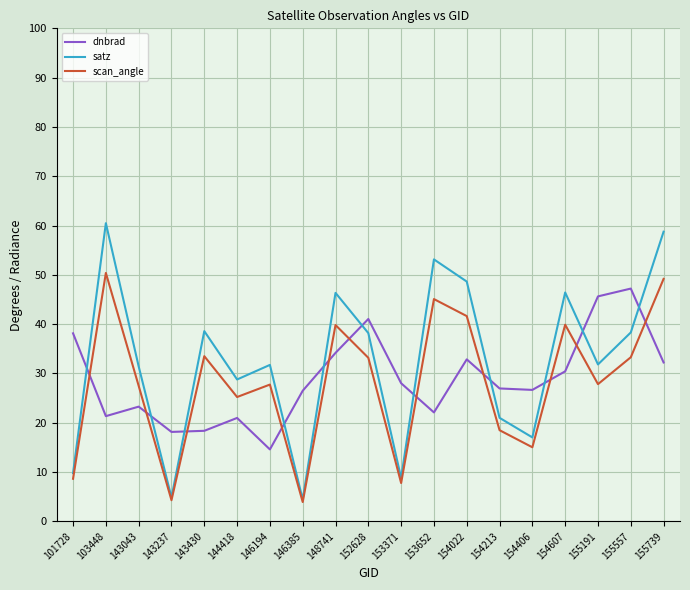

Rank the series by their maximum value, from lowest to highest.

dnbrad, scan_angle, satz